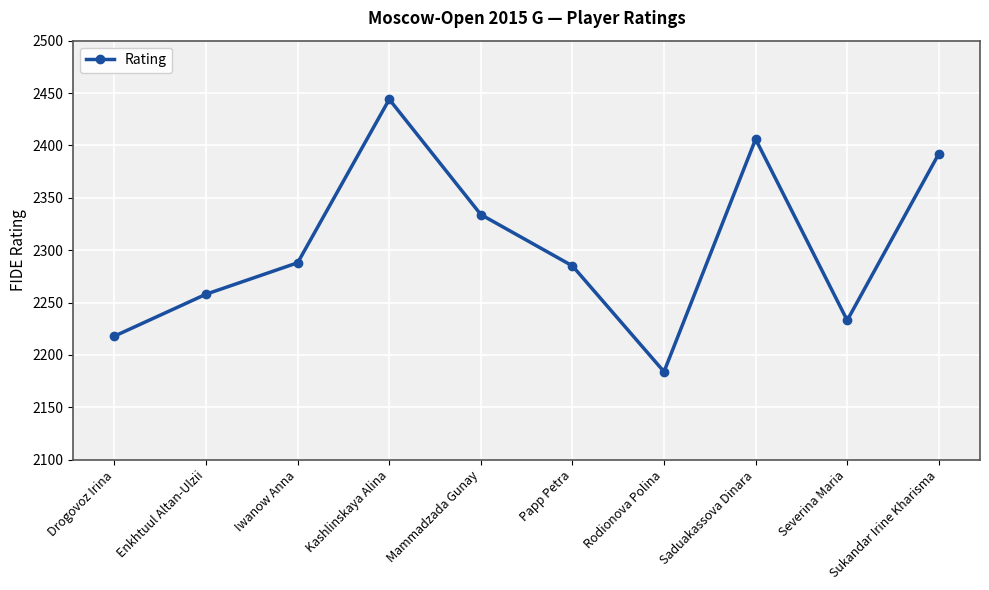

What position from the left is Iwanow Anna?

3